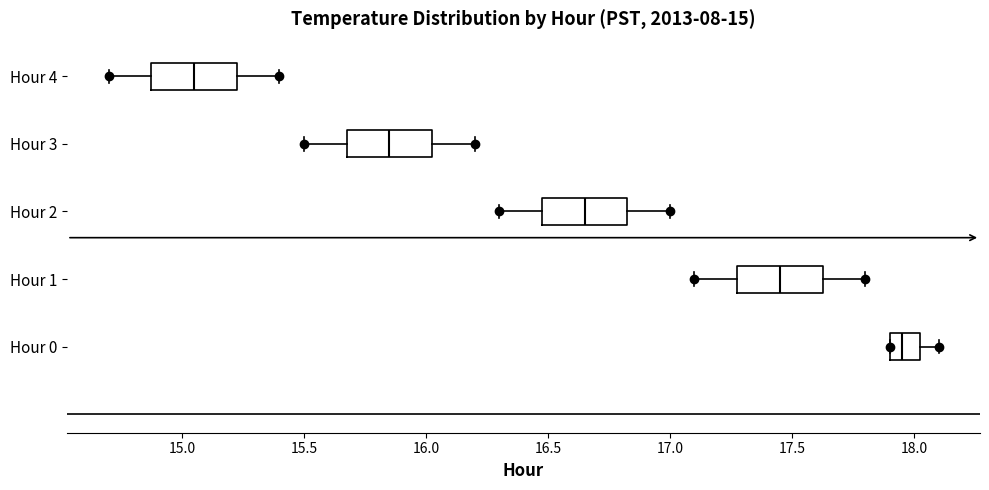

Which box has the furthest to the left median line?

Hour 4